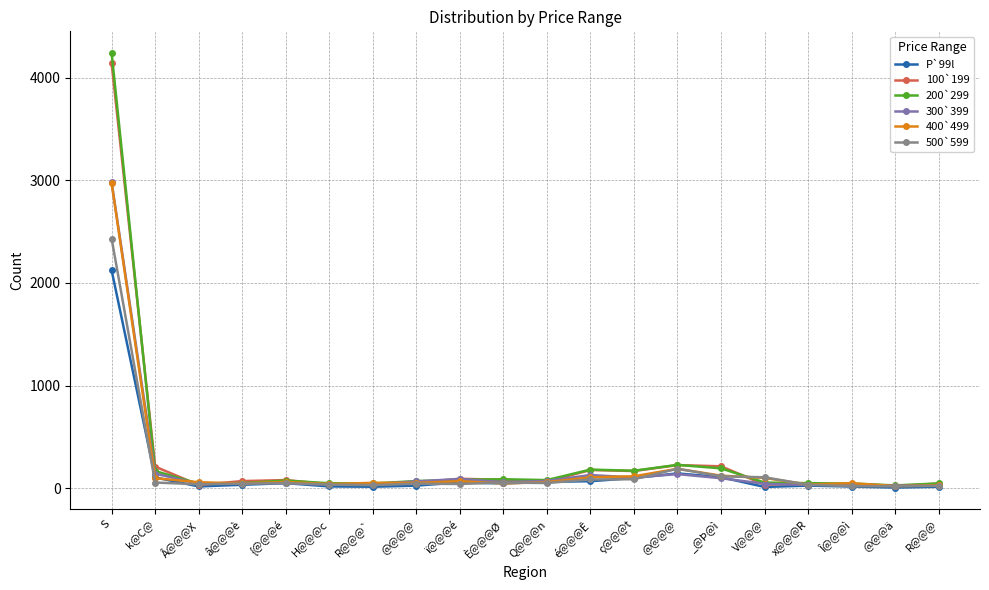

In 300`399, how many points are lower than both neighbors (excluding endpoints)?

6